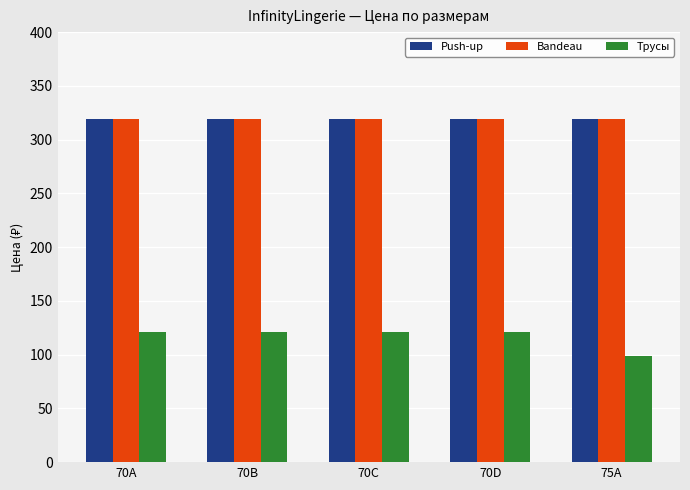

True or false: Bandeau has a value of 319 at 70A.

True